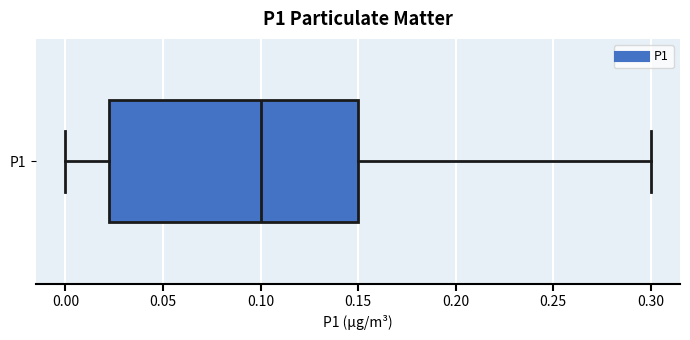

Transcribe this box plot: give where the median line is, the range the box spans, and where the two whiskers end, as read against the x-axis. The values are not printed on the chart, so give them approximately, as read against the axis.

median 0.100, box 0.025 to 0.150, whiskers 0.000 to 0.300